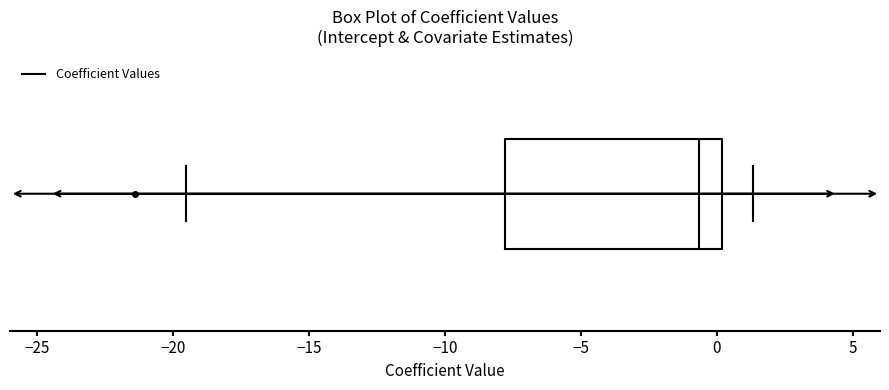

Where is the right edge of the box on the x-axis? The values are not printed on the chart, so give them approximately, as read against the axis.

0.0